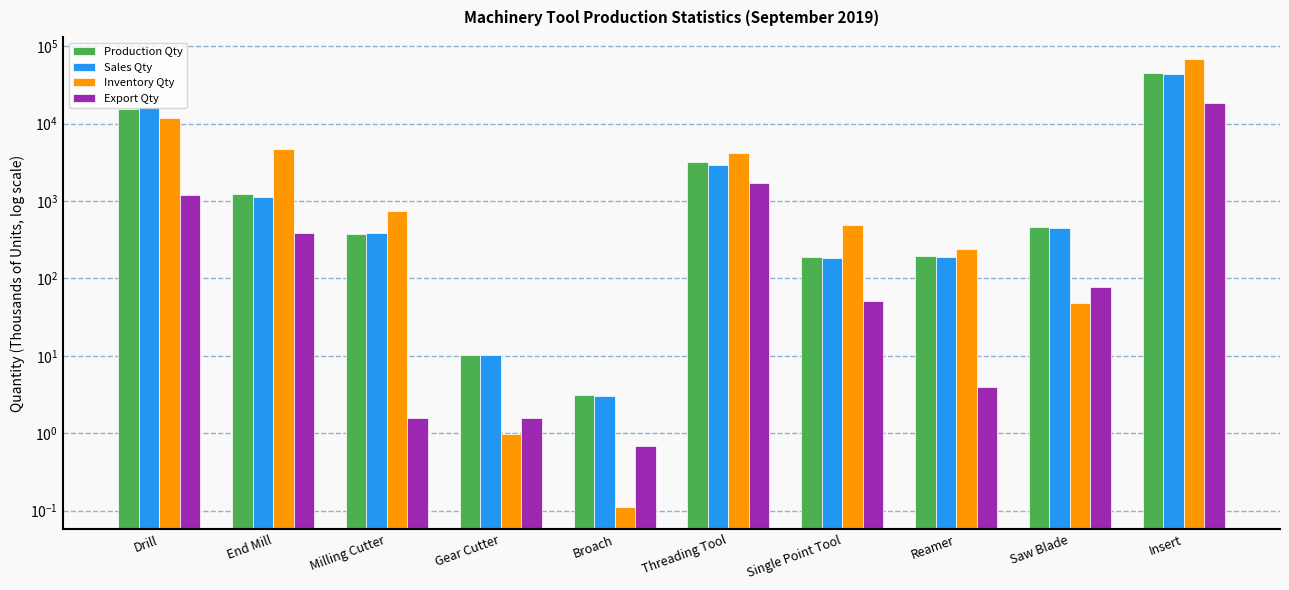

How many values in the Sales Qty series are below 445?

5